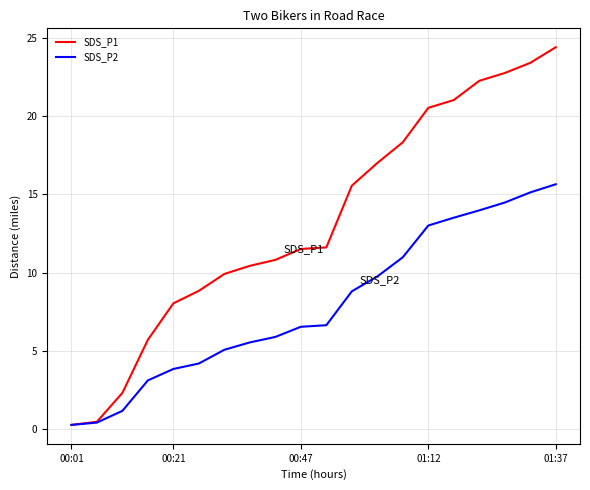

Which series has the widest spread of values?

SDS_P1